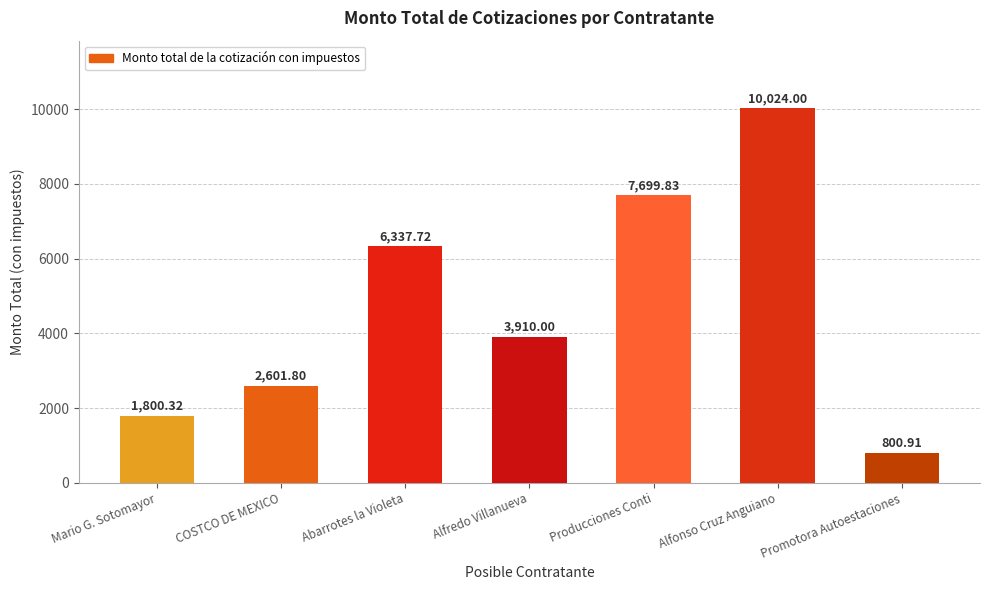

Are the bars grouped side by side (vs. stacked)?

No